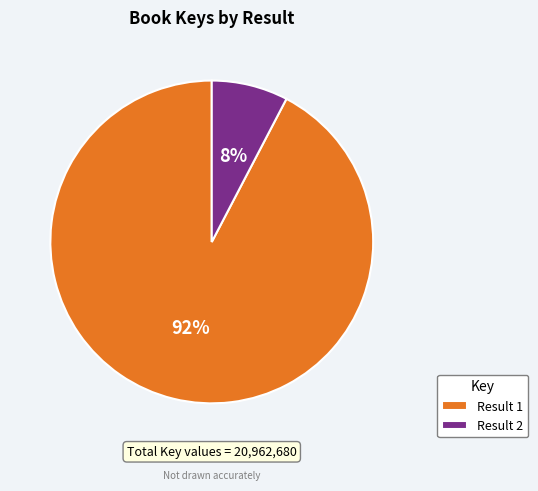

Does any single category account for the majority?

Yes